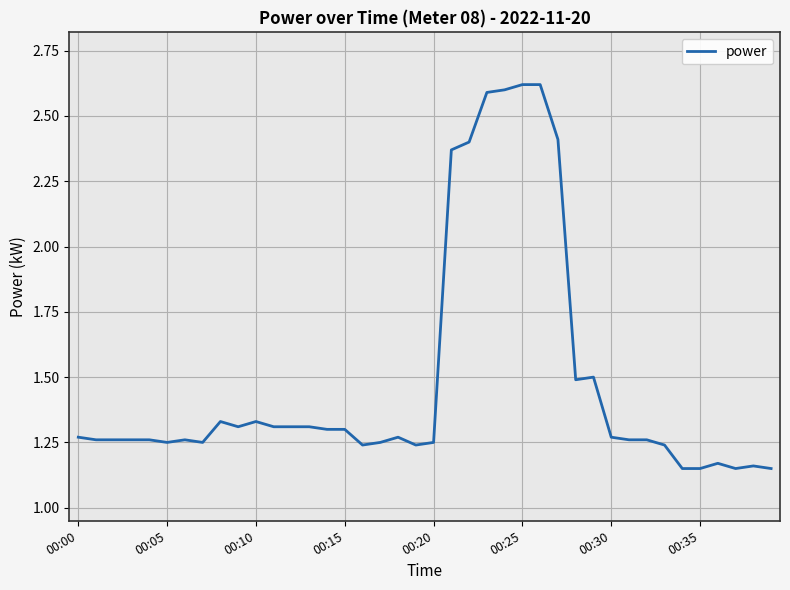

Does the chart display data point markers on the line(s)?

No